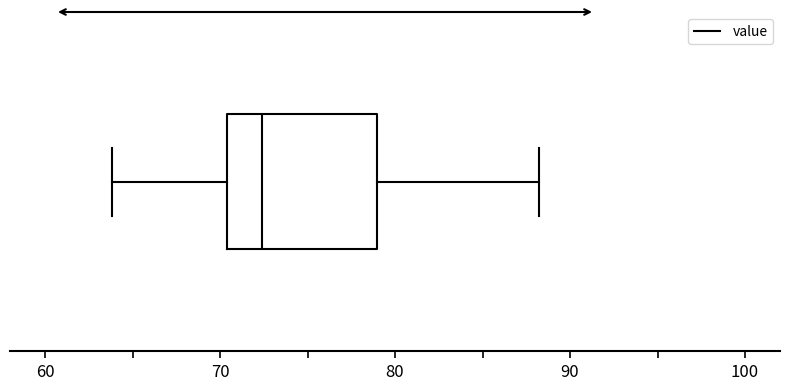

Transcribe this box plot: give where the median line is, the range the box spans, and where the two whiskers end, as read against the x-axis. The values are not printed on the chart, so give them approximately, as read against the axis.

median 72, box 70 to 79, whiskers 64 to 88